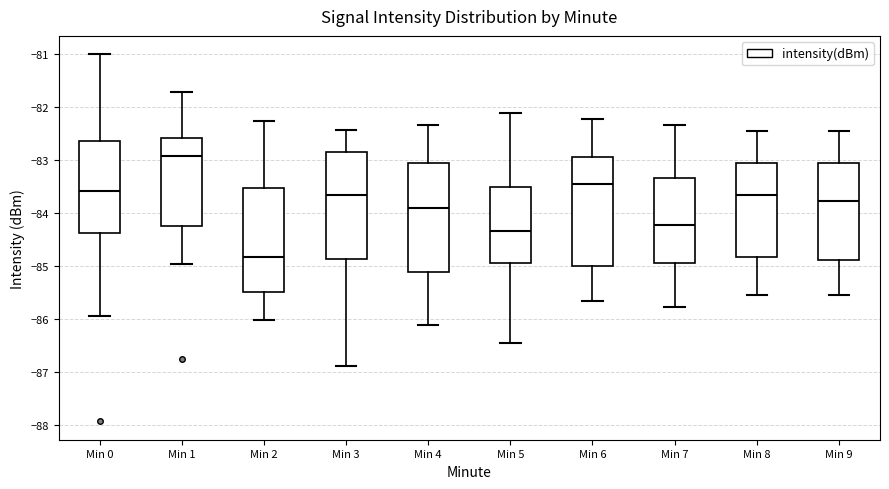

Which box's median line is the highest?

Min 1